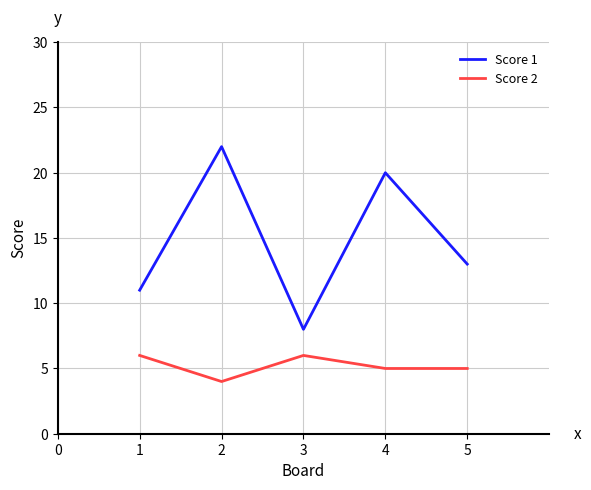

What is the difference between the maximum and minimum values in the Score 2 series?

2